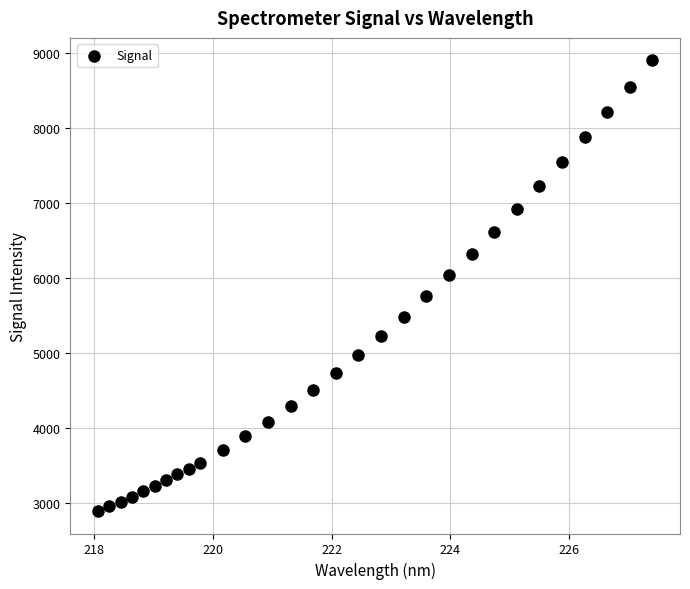

What is the range of X values (max minus min)?

9.4